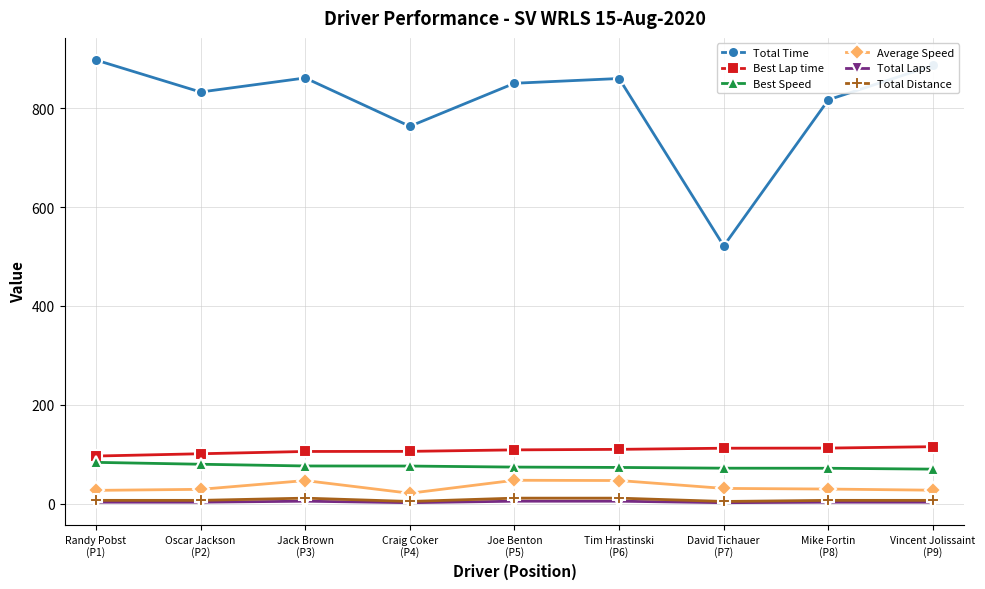

What is the average value of the Best Speed series?

75.2